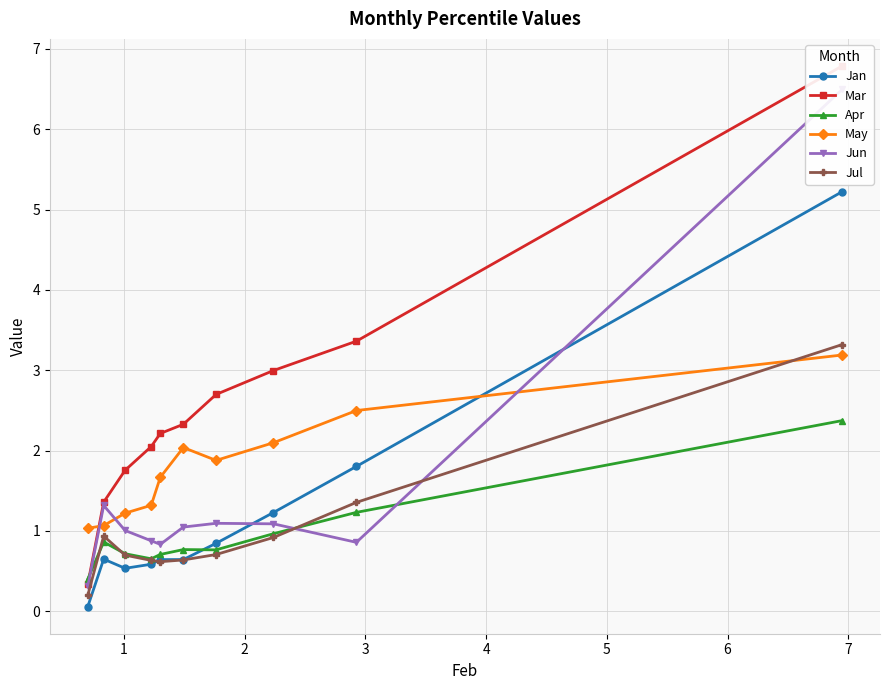

Reading right to left, what are all the values shown in this chart?

Jan: 0.1	0.7	0.5	0.6	0.6	0.6	0.8	1.2	1.8	5.2
Mar: 0.3	1.4	1.8	2.1	2.2	2.3	2.7	3.0	3.4	6.8
Apr: 0.4	0.9	0.7	0.7	0.7	0.8	0.8	1.0	1.2	2.4
May: 1.0	1.1	1.2	1.3	1.7	2.0	1.9	2.1	2.5	3.2
Jun: 0.3	1.3	1.0	0.9	0.8	1.0	1.1	1.1	0.9	6.5
Jul: 0.2	0.9	0.7	0.6	0.6	0.6	0.7	0.9	1.4	3.3